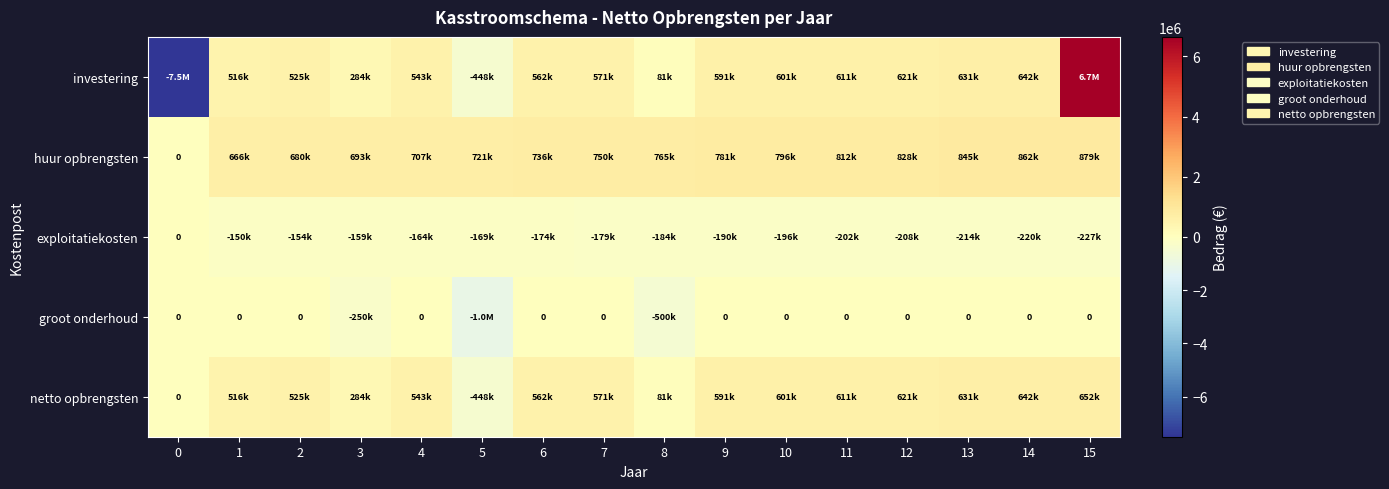

At how many categories does at least one series exceed -6673230?

16